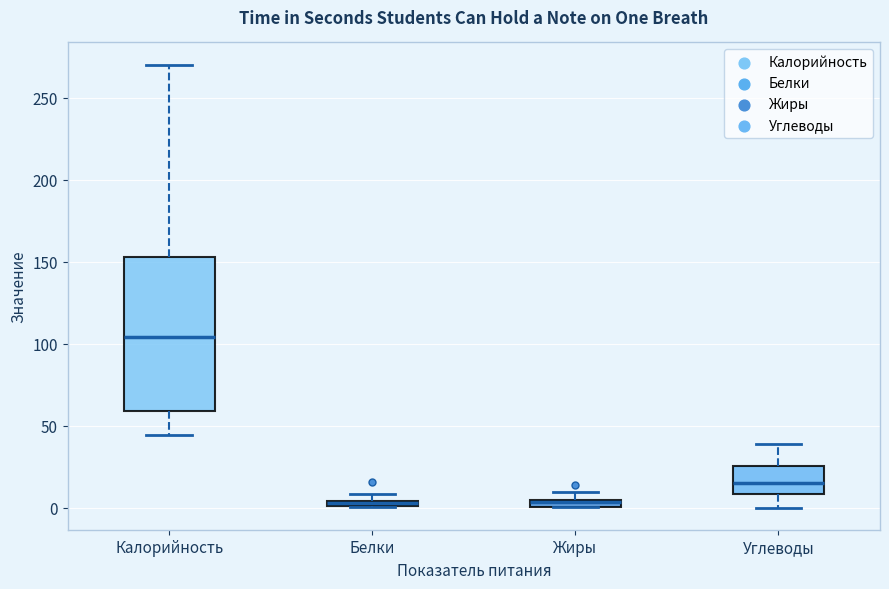

Which box's median line is the highest?

Калорийность